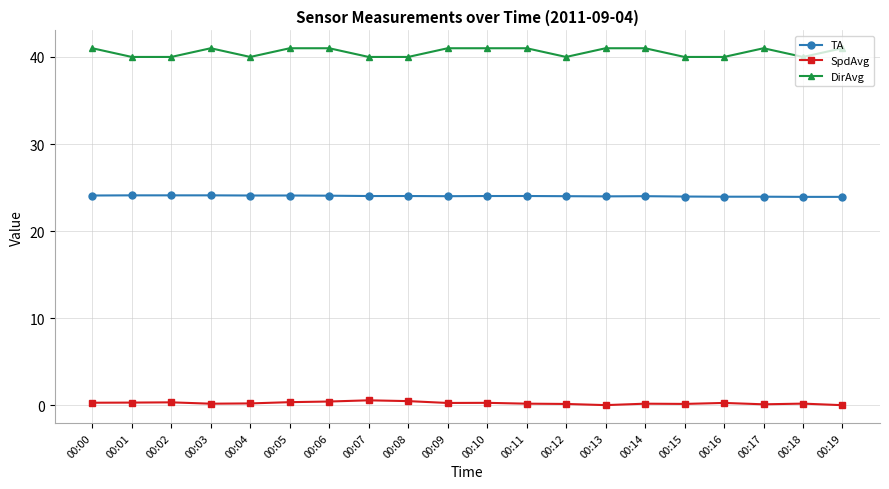

True or false: DirAvg has more than 0 points higher than both neighbors.

True